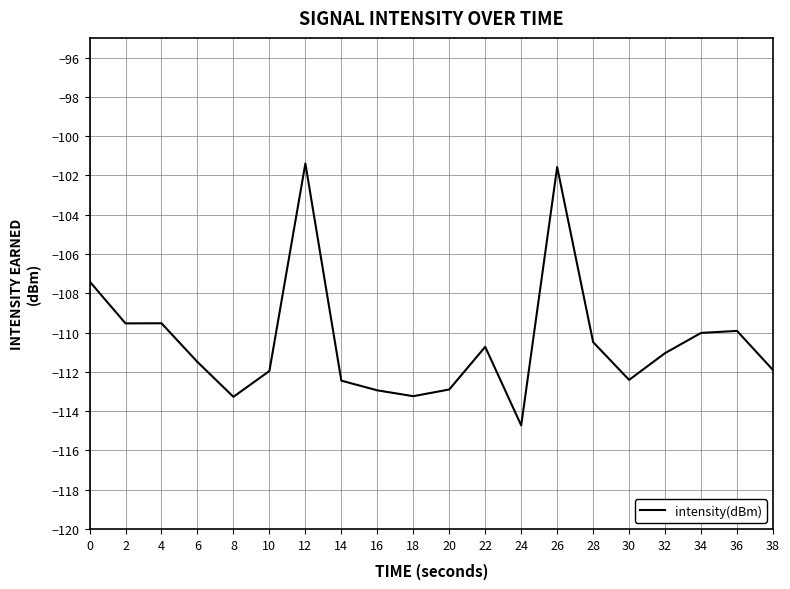

Which has a higher value, 22 or 18?

22